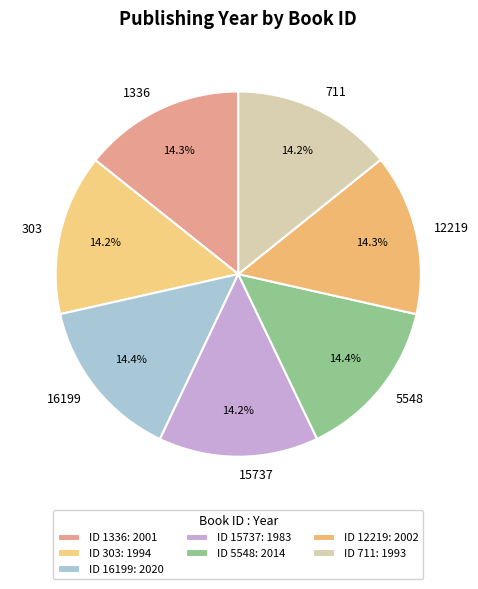

To the nearest percent, what portion does 711 represent?

14%